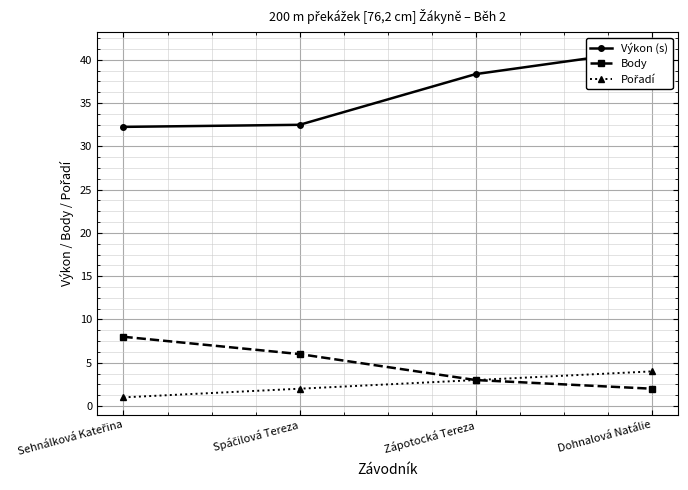

Is the value of Výkon (s) at Sehnálková Kateřina greater than the value of Pořadí at Zápotocká Tereza?

Yes